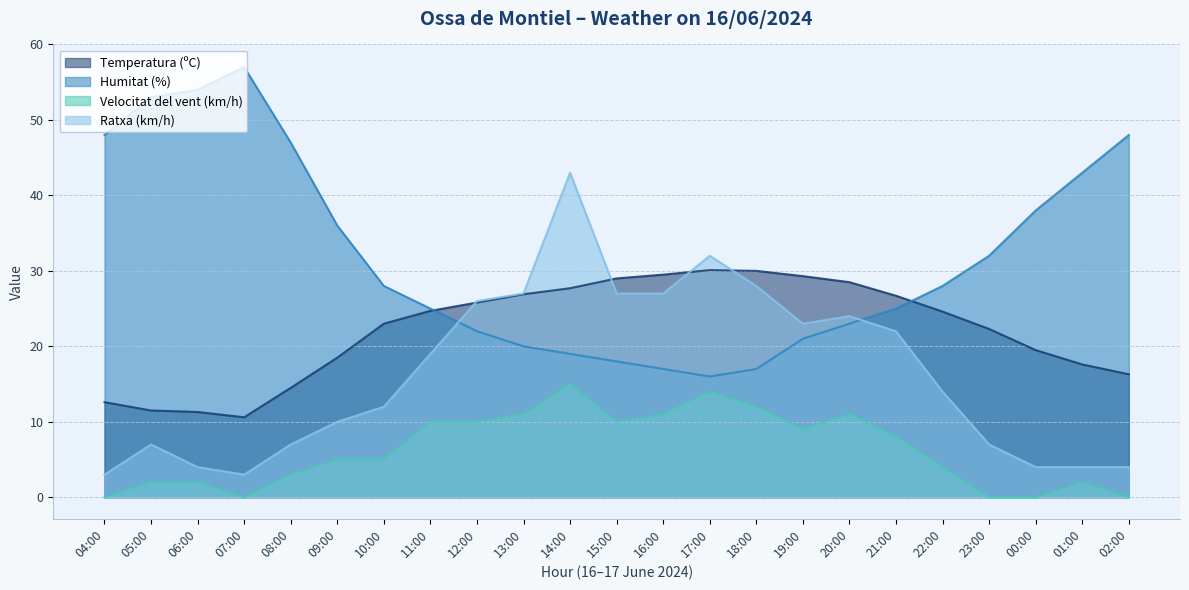

True or false: Humitat (%) has more than 1 points higher than both neighbors.

False